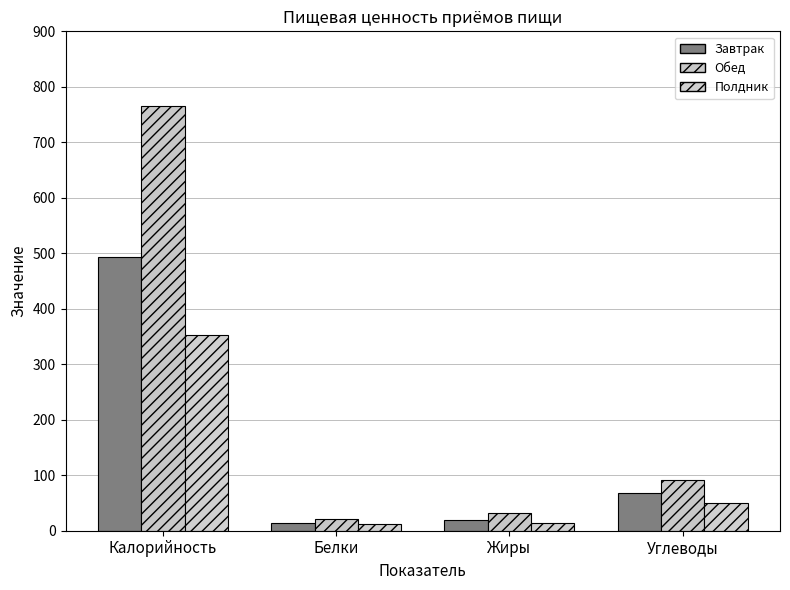

Between Белки and Жиры, which is larger?

Жиры